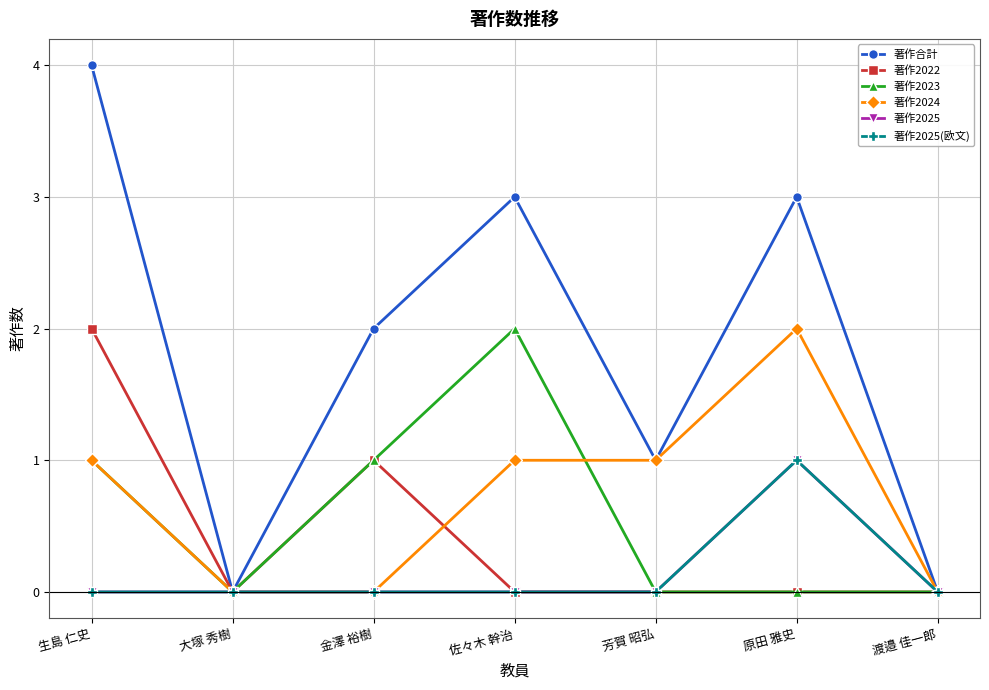

Is this an area chart (filled region under the line)?

No